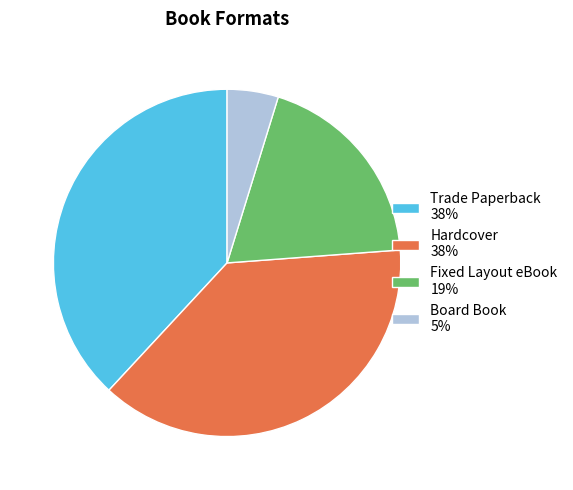

Is it true that Fixed Layout eBook is 19% of the pie?

True